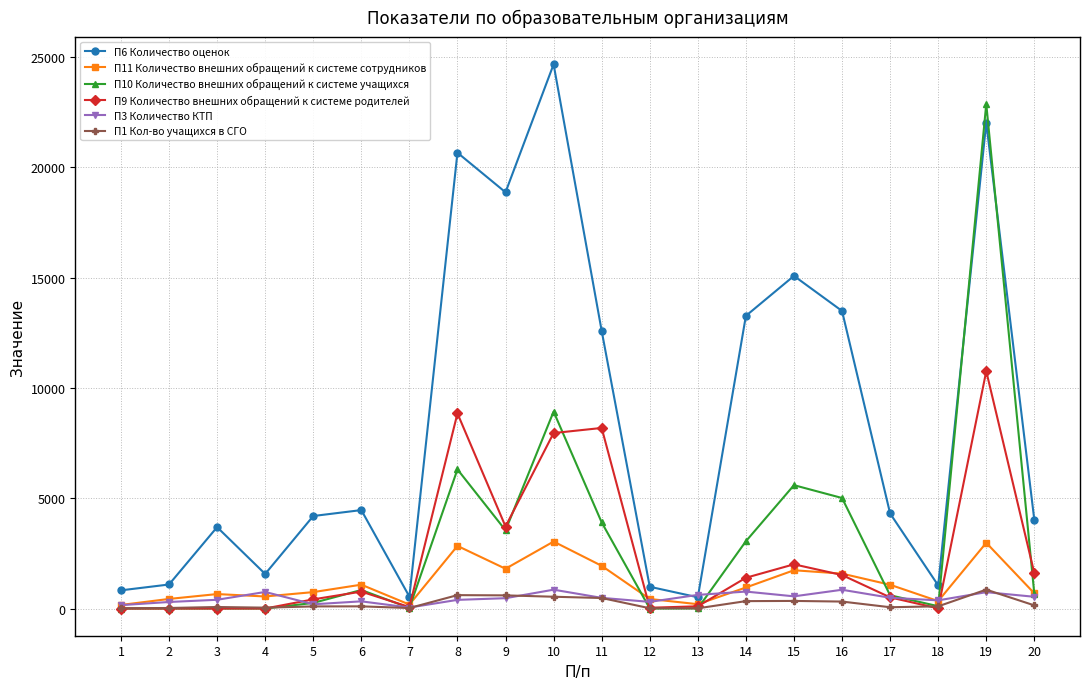

At which category is the sum across all series the highest?

19